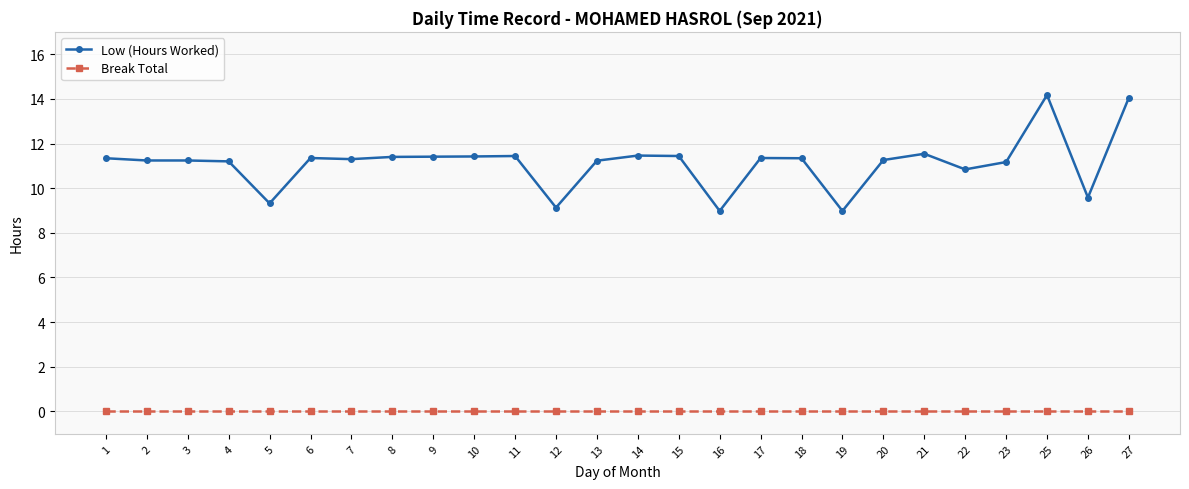

How many distinct data groups are displayed?

2